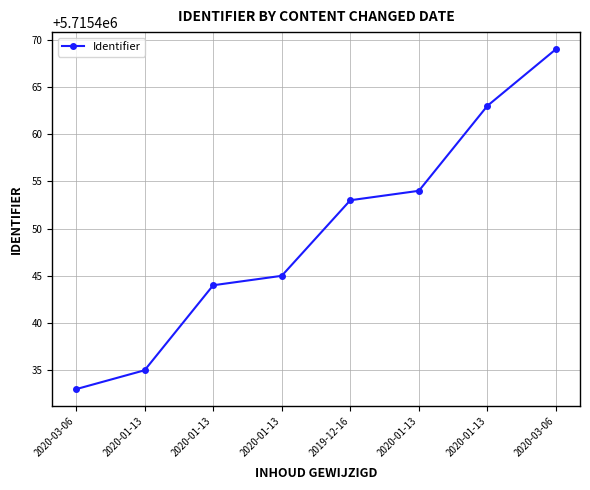

How many values are below 5715453?

4